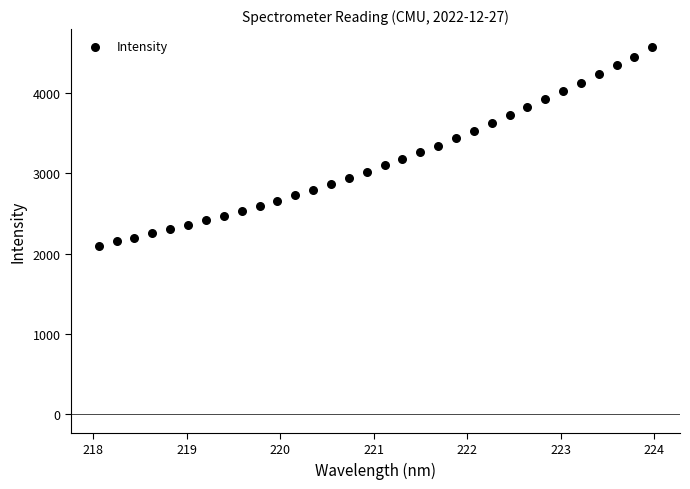

What is the range of X values (max minus min)?

5.9